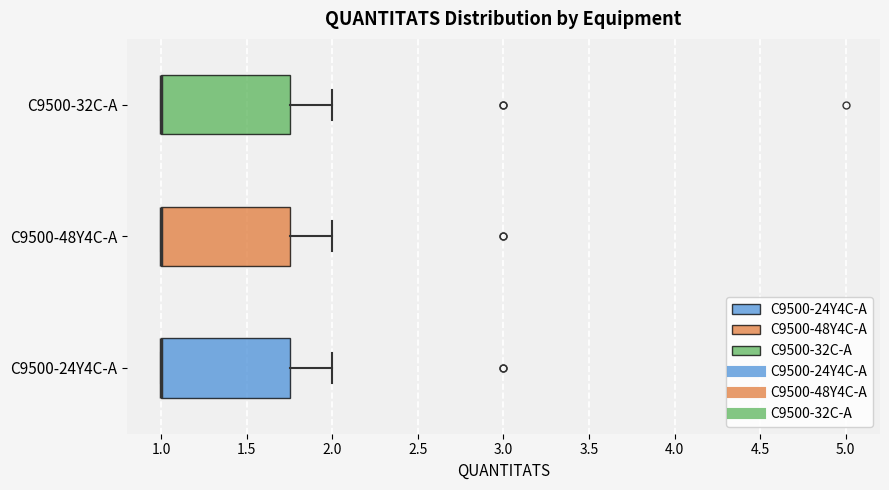

Reading bottom to top, read every box against the x-axis: the position of its median line, the range the box covers, and the ends of its whiskers. The values are not printed on the chart, so give them approximately, as read against the axis.

C9500-24Y4C-A: median 1.00 (drawn on the box's left edge), box 1.00 to 1.75, whiskers 1.00 to 2.00
C9500-48Y4C-A: median 1.00 (drawn on the box's left edge), box 1.00 to 1.75, whiskers 1.00 to 2.00
C9500-32C-A: median 1.00 (drawn on the box's left edge), box 1.00 to 1.75, whiskers 1.00 to 2.00